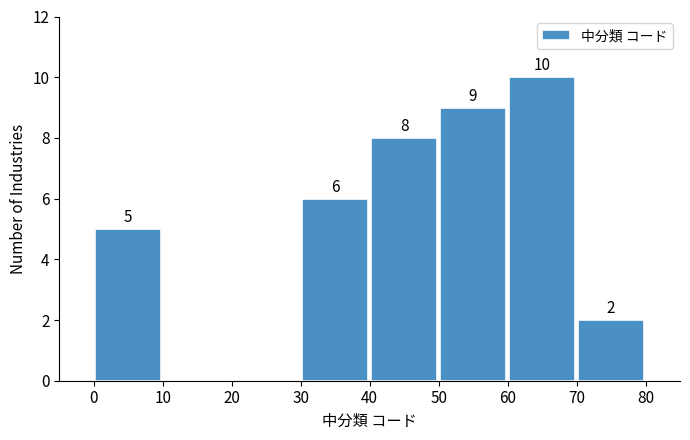

Which range on the x-axis has the tallest bar?

60 to 70